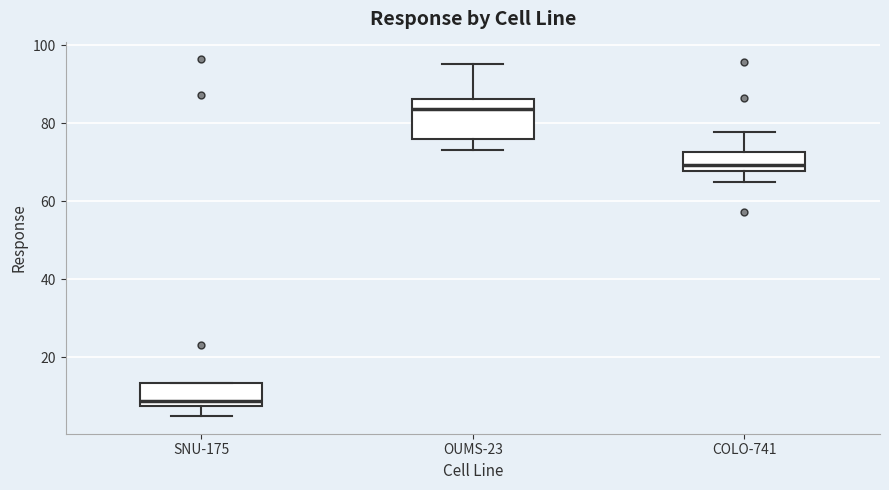

Which box is the tallest, from its lower edge to its upper edge?

OUMS-23